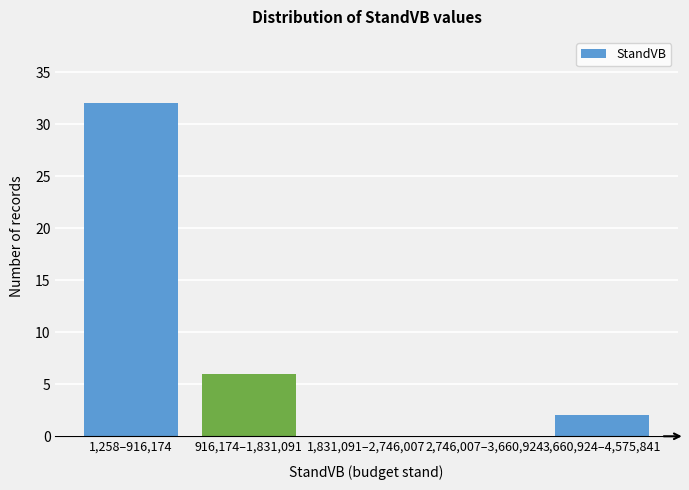

Reading left to right, list all the values displayed in this chart.

1,258–916,174=32	916,174–1,831,091=6	1,831,091–2,746,007=0	2,746,007–3,660,924=0	3,660,924–4,575,841=2